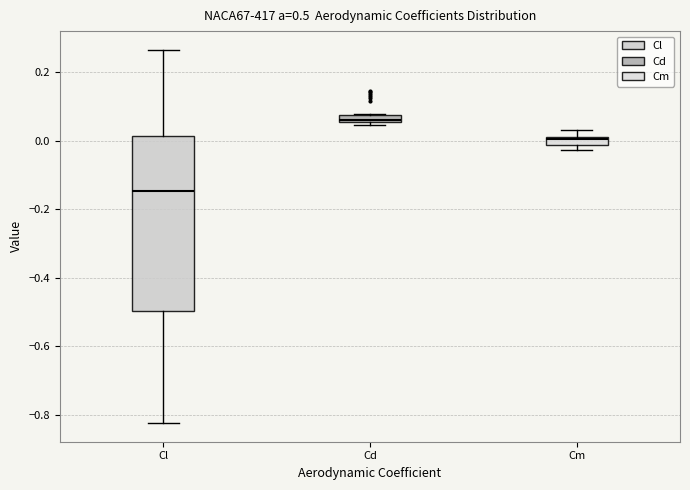

Where is the lower edge of the box for Cd on the y-axis? The values are not printed on the chart, so give them approximately, as read against the axis.

0.06